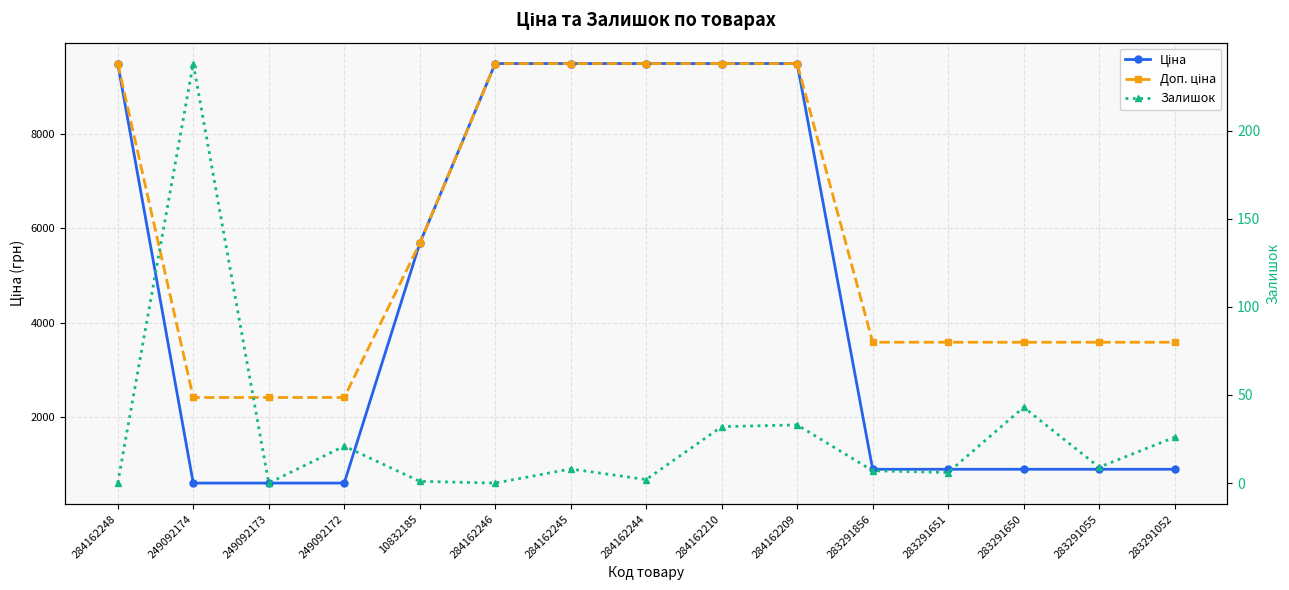

Which series has the widest spread of values?

Ціна